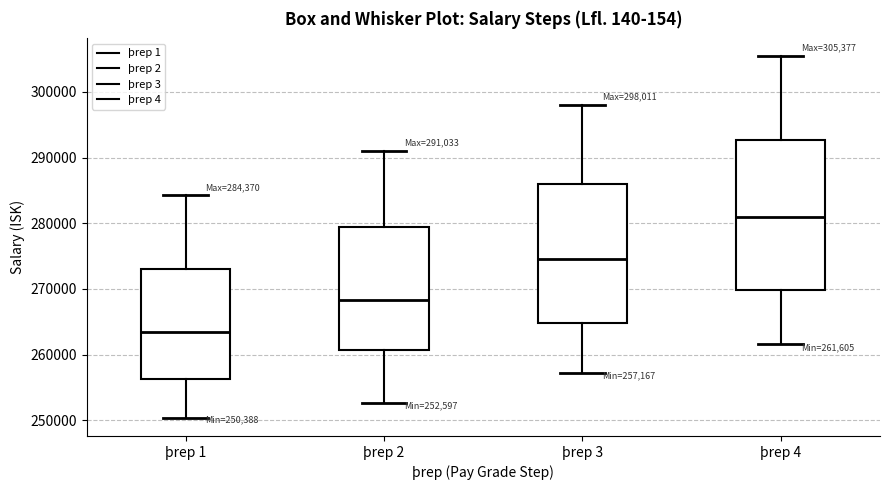

Which box's median line is the highest?

þrep 4